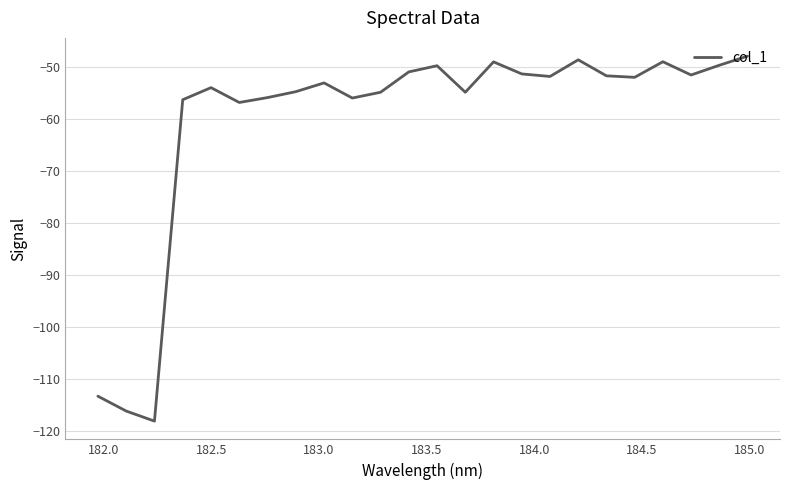

What is the difference between the maximum and minimum values?

70.2